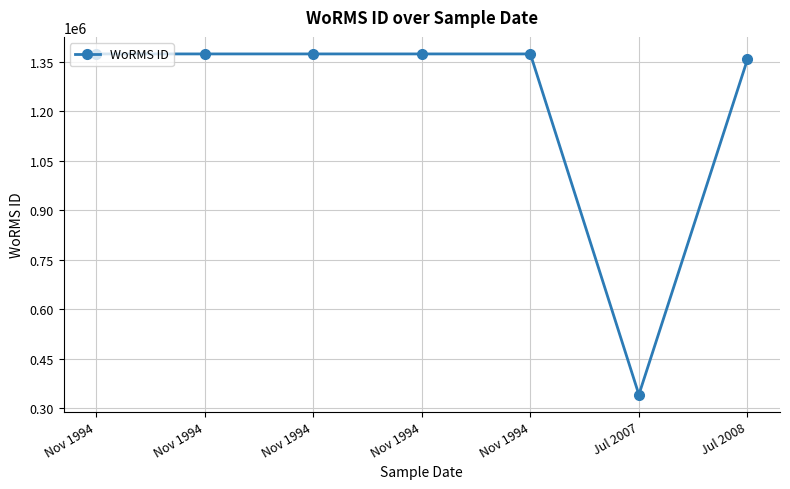

What is the value of the 3rd point from the left?

1373545